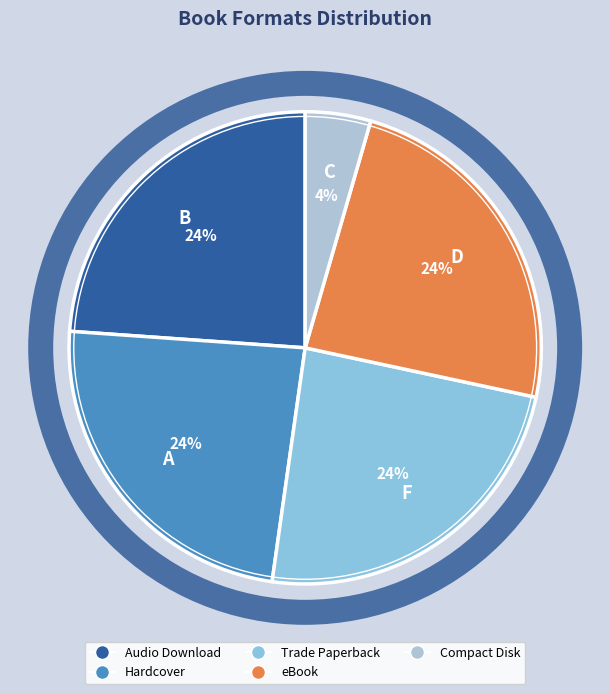

Is the sum of Audio Download and Hardcover greater than half?

No